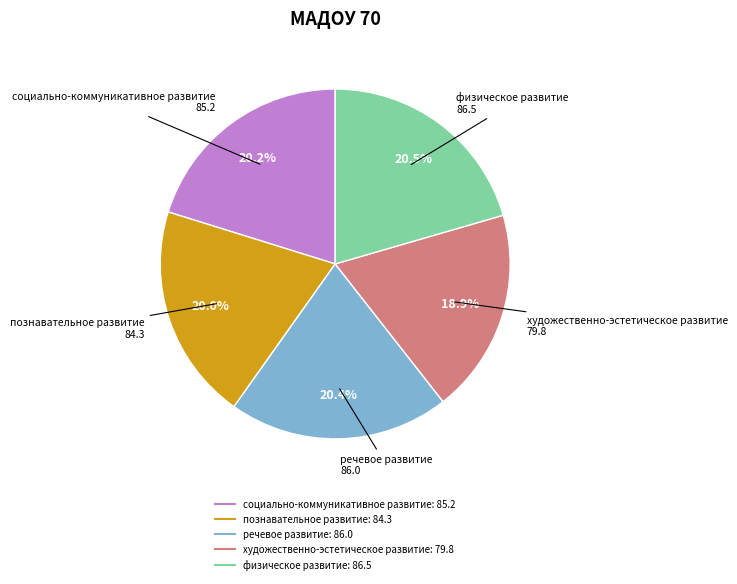

Is it true that художественно-эстетическое развитие is 19% of the pie?

True